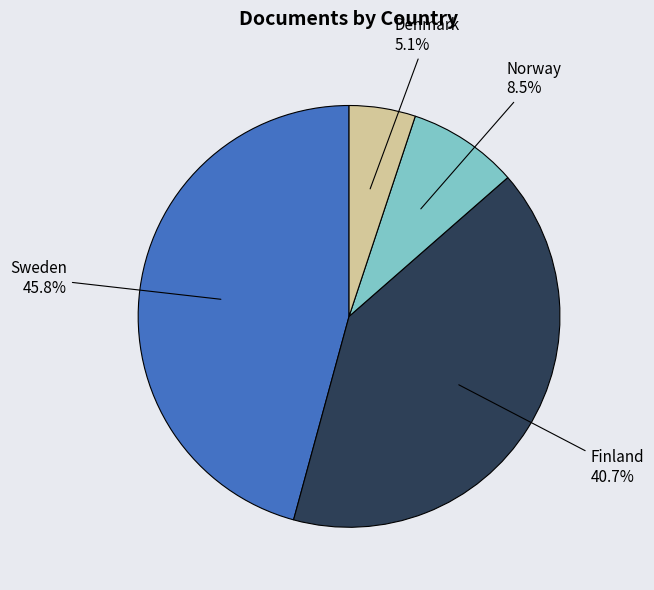

Is there a majority slice in this chart?

No